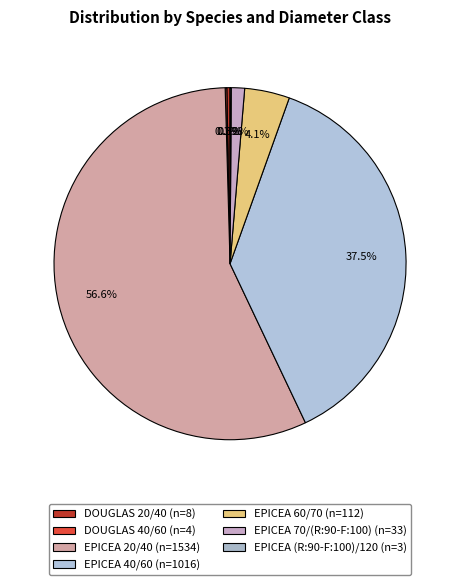

To the nearest percent, what is the difference between the largest and smallest slice percentages?

56%